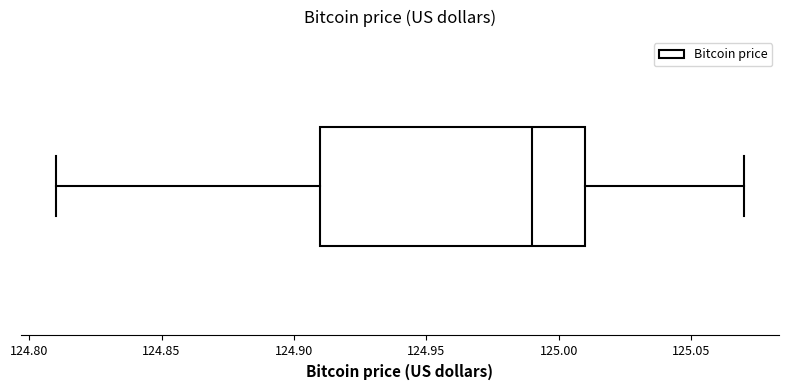

Where does the right whisker of the box end on the x-axis? The values are not printed on the chart, so give them approximately, as read against the axis.

125.07